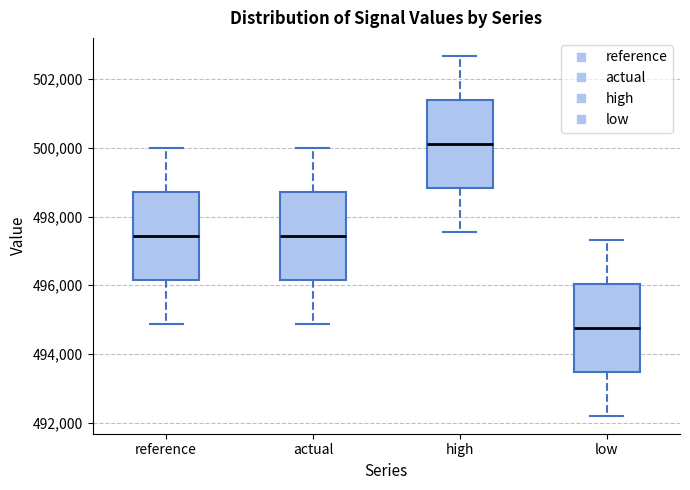

Which box has the lowest median line?

low